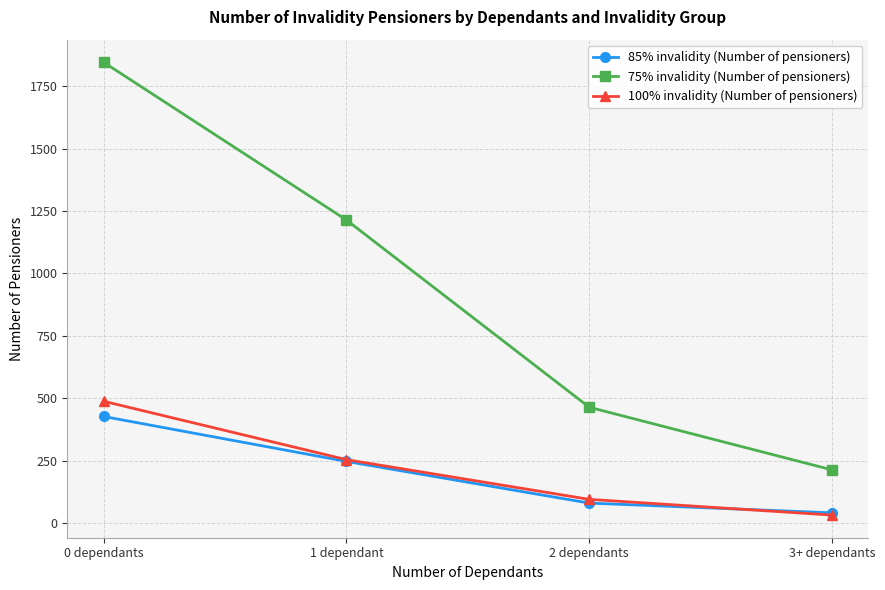

Reading left to right, transcribe all the data shown in this chart.

85% invalidity (Number of pensioners): 427	247	80	41
75% invalidity (Number of pensioners): 1846	1214	464	213
100% invalidity (Number of pensioners): 488	254	95	32